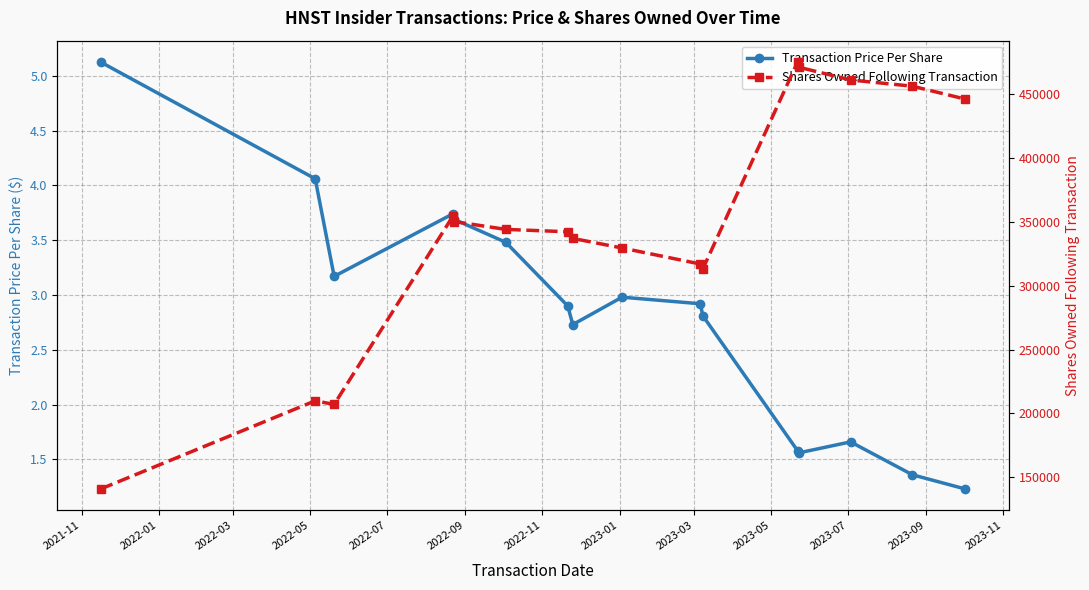

How many interior local peaks does the Transaction Price Per Share series have?

3